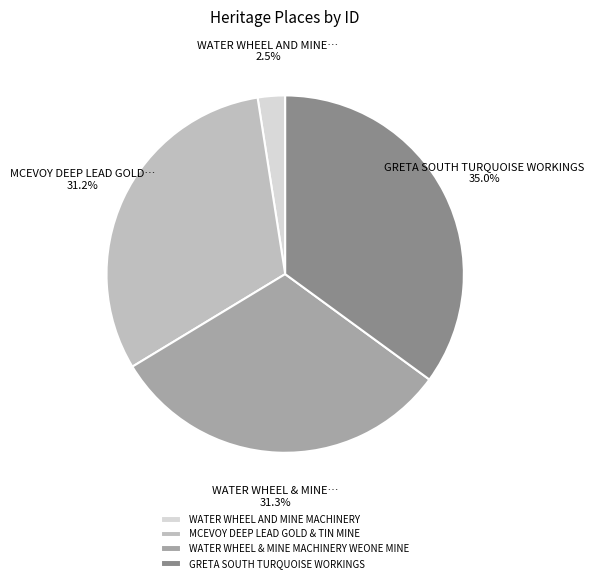

True or false: MCEVOY DEEP LEAD GOLD & TIN MINE accounts for 17% of the total.

False